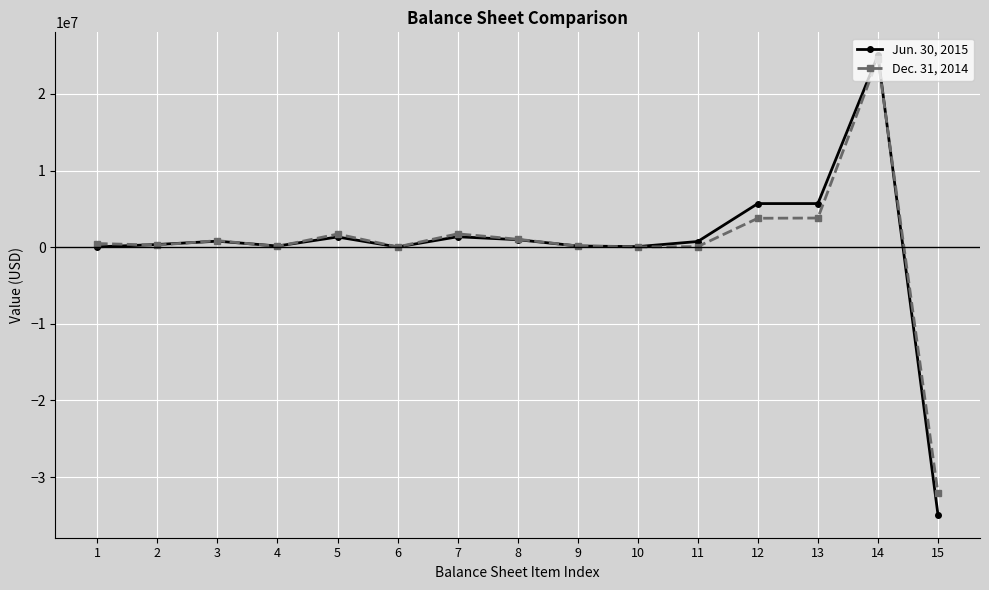

What is the maximum value shown in the chart?

25037861